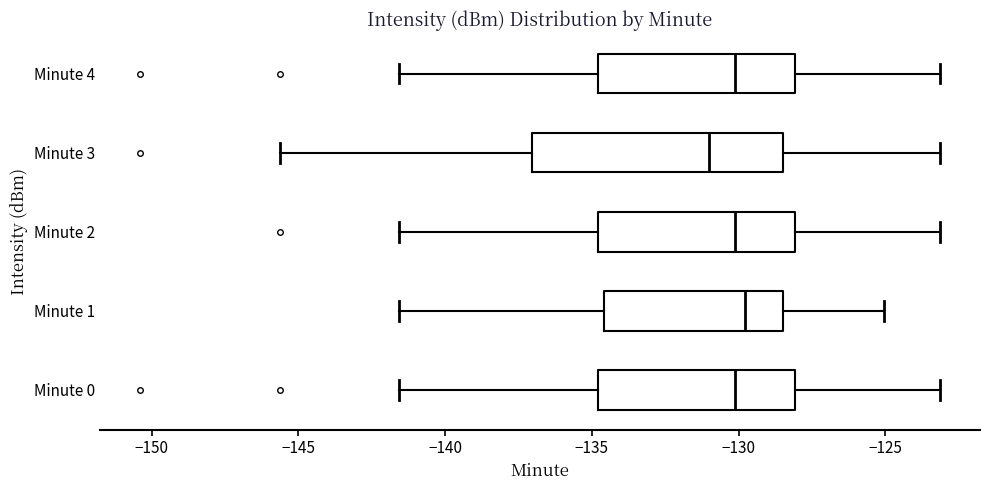

Reading bottom to top, read every box against the x-axis: the position of its median line, the range the box covers, and the ends of its whiskers. The values are not printed on the chart, so give them approximately, as read against the axis.

Minute 0: median -130.0, box -135.0 to -128.0, whiskers -141.5 to -123.0
Minute 1: median -130.0, box -134.5 to -128.5, whiskers -141.5 to -125.0
Minute 2: median -130.0, box -135.0 to -128.0, whiskers -141.5 to -123.0
Minute 3: median -131.0, box -137.0 to -128.5, whiskers -145.5 to -123.0
Minute 4: median -130.0, box -135.0 to -128.0, whiskers -141.5 to -123.0